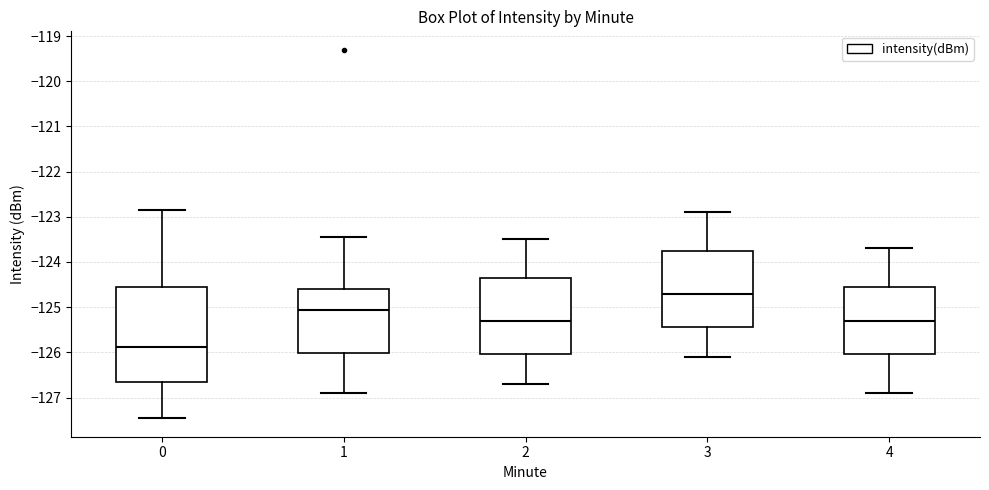

Which box has the highest median line?

3